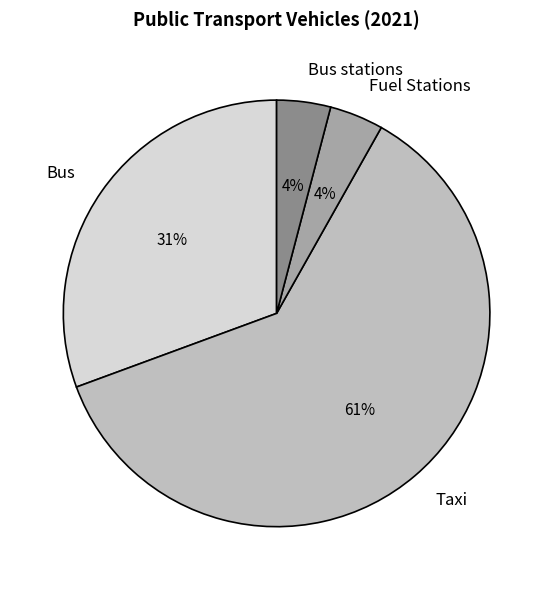

What percentage is the Fuel Stations slice, to the nearest percent?

4%